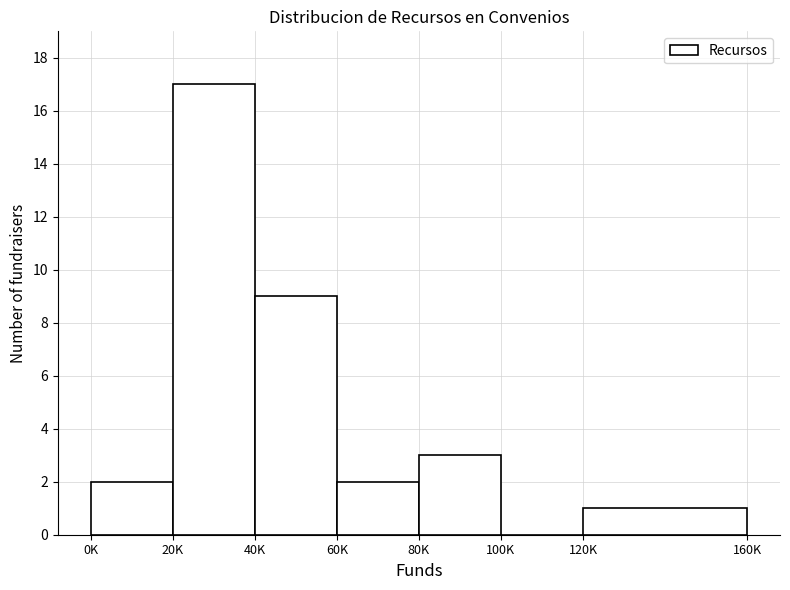

Reading right to left, list all the values displayed in this chart.

120K=1	100K=0	80K=3	60K=2	40K=9	20K=17	0K=2